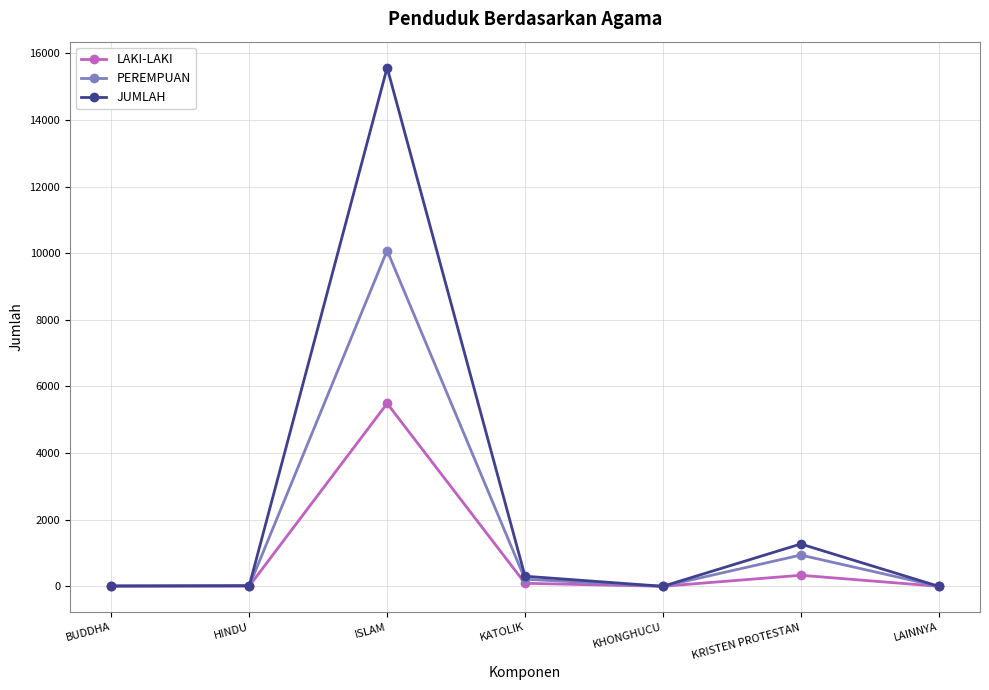

What is the greatest value displayed?

15572